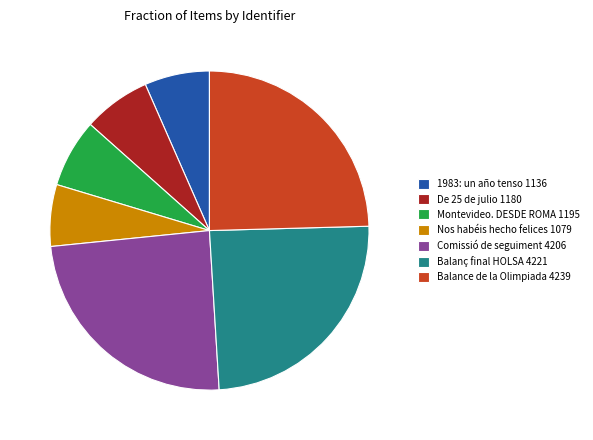

The Balanç final HOLSA 4221 slice represents 35% of the pie. True or false?

False